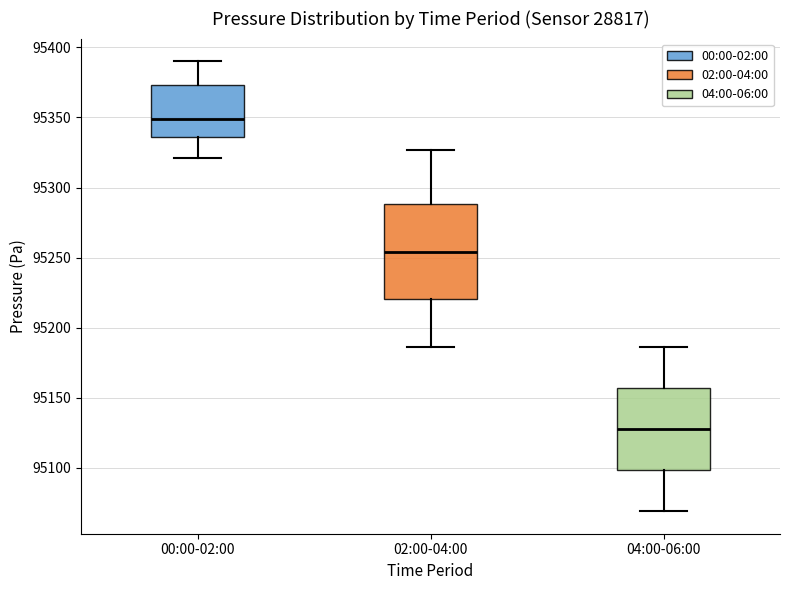

Which box has the lowest median line?

04:00-06:00